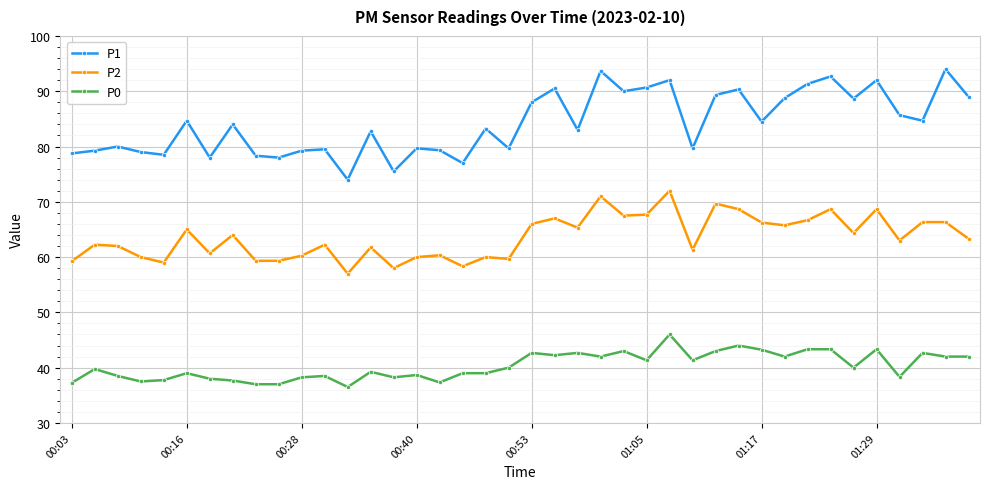

True or false: P0 and P2 cross at least once.

False